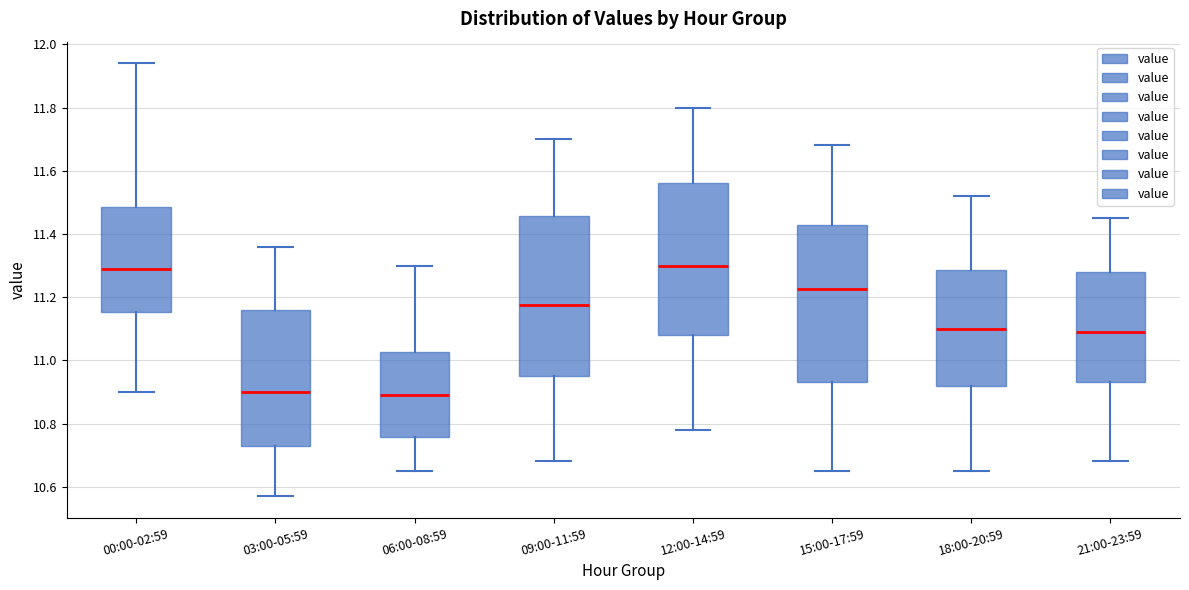

Reading left to right, transcribe this box plot: for each box, give where its median line is, the range the box spans, and where its two whiskers end, as read against the y-axis. The values are not printed on the chart, so give them approximately, as read against the axis.

00:00-02:59: median 11.30, box 11.16 to 11.48, whiskers 10.90 to 11.94
03:00-05:59: median 10.90, box 10.74 to 11.16, whiskers 10.58 to 11.36
06:00-08:59: median 10.90, box 10.76 to 11.02, whiskers 10.66 to 11.30
09:00-11:59: median 11.18, box 10.96 to 11.46, whiskers 10.68 to 11.70
12:00-14:59: median 11.30, box 11.08 to 11.56, whiskers 10.78 to 11.80
15:00-17:59: median 11.22, box 10.94 to 11.42, whiskers 10.66 to 11.68
18:00-20:59: median 11.10, box 10.92 to 11.28, whiskers 10.66 to 11.52
21:00-23:59: median 11.10, box 10.94 to 11.28, whiskers 10.68 to 11.46